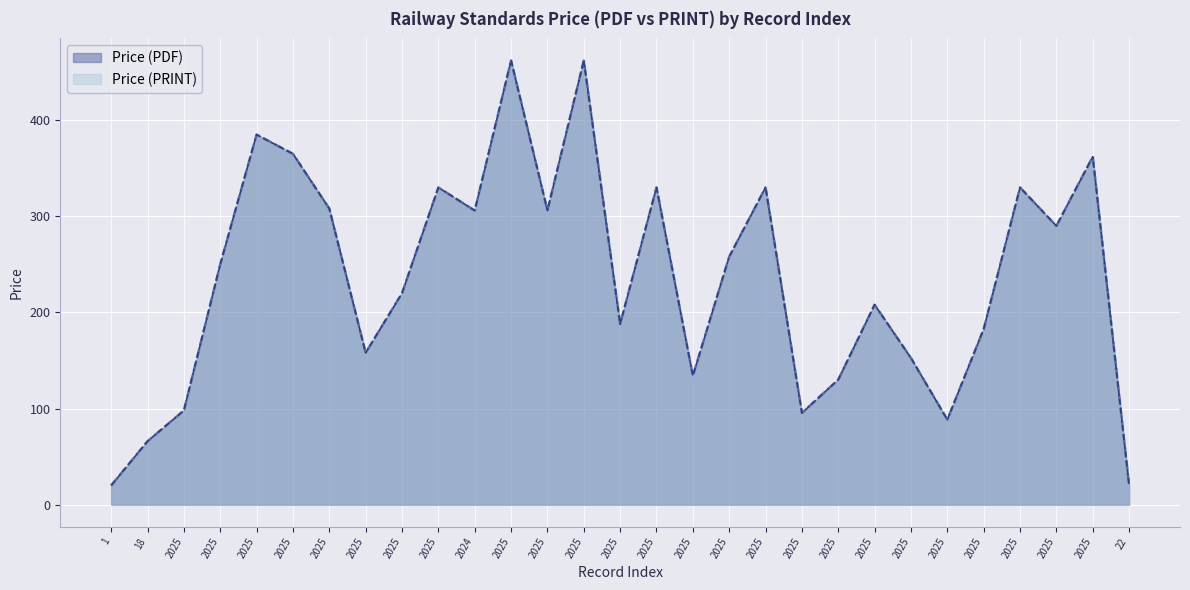

At which label does Price (PRINT) reach its peak?

2025